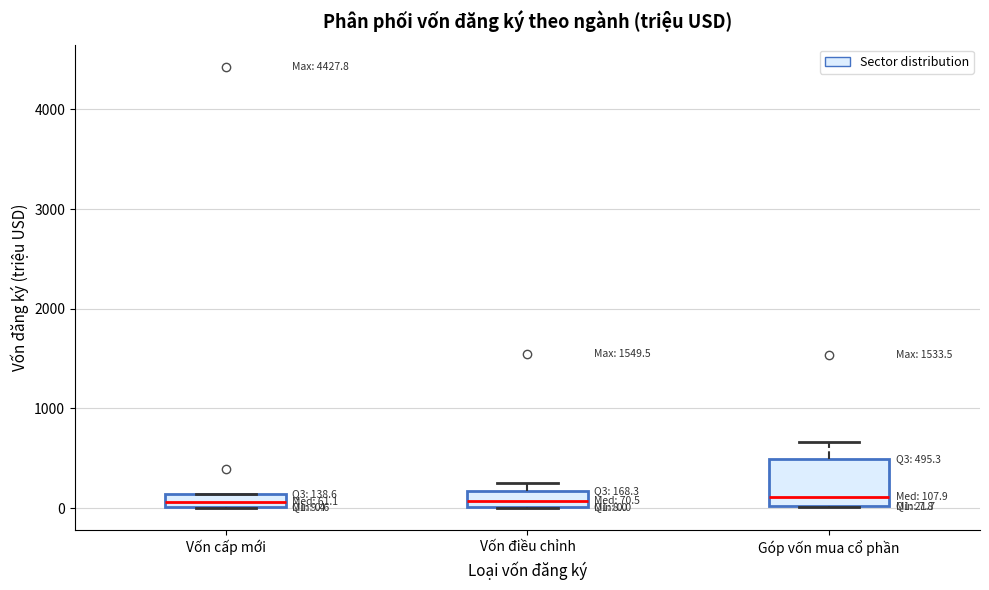

Which box is the tallest, from its lower edge to its upper edge?

Góp vốn mua cổ phần